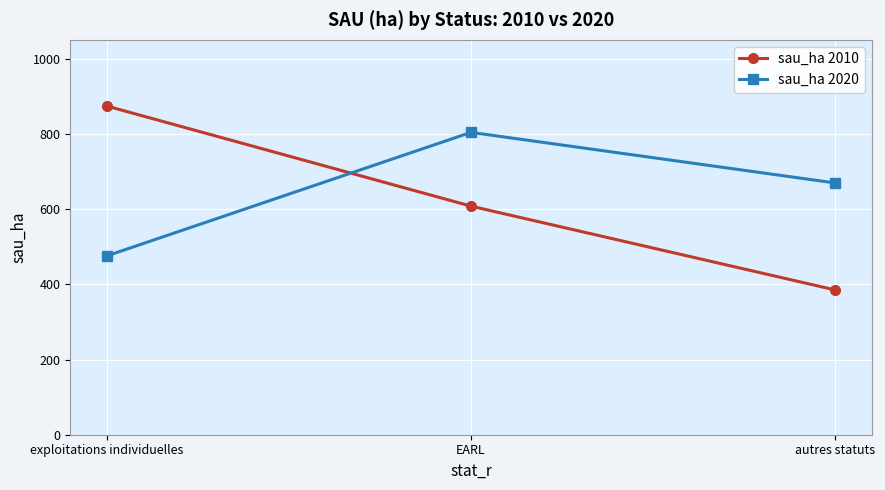

How many categories are shown in the chart?

3